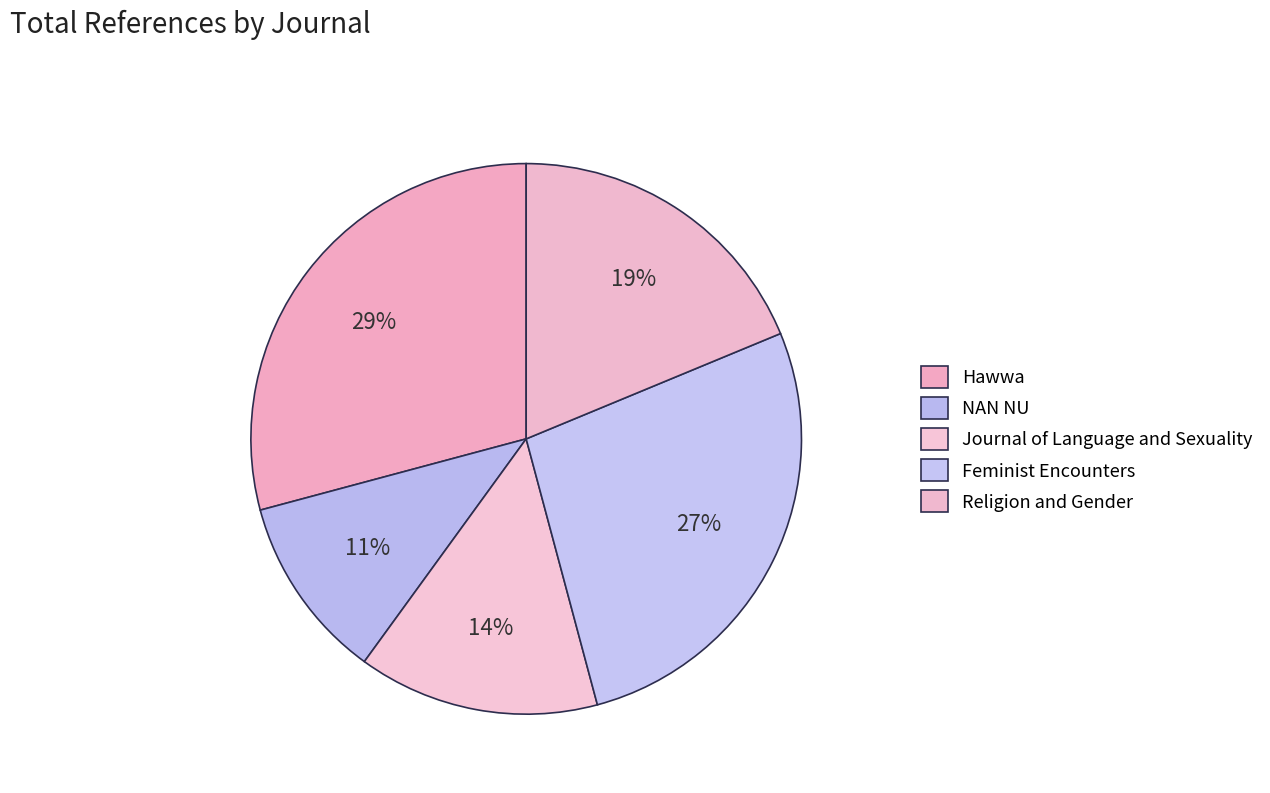

To the nearest percent, what portion does Journal of Language and Sexuality represent?

14%